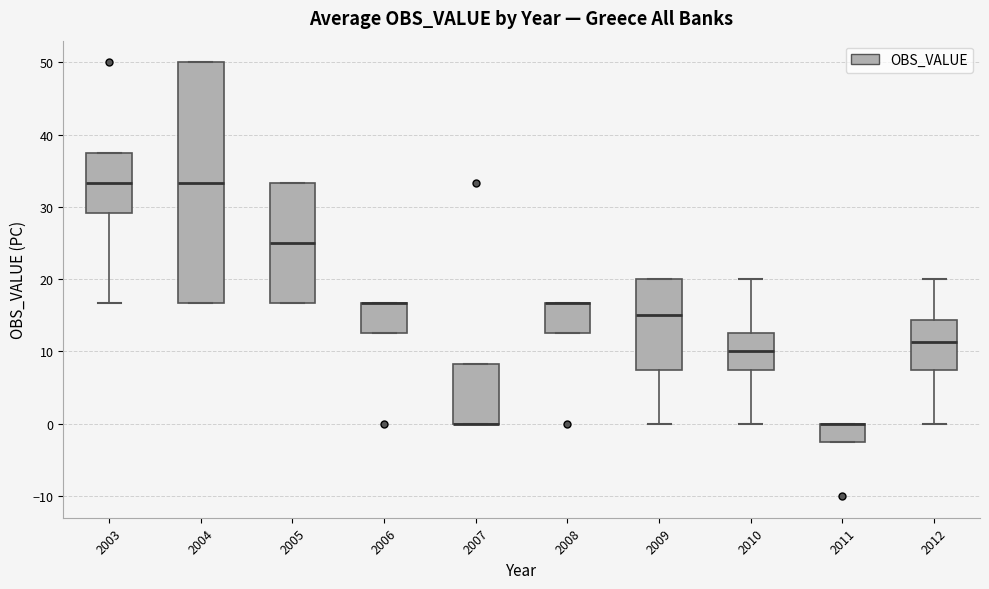

Where is the lower edge of the box at x = 2009 on the y-axis? The values are not printed on the chart, so give them approximately, as read against the axis.

8